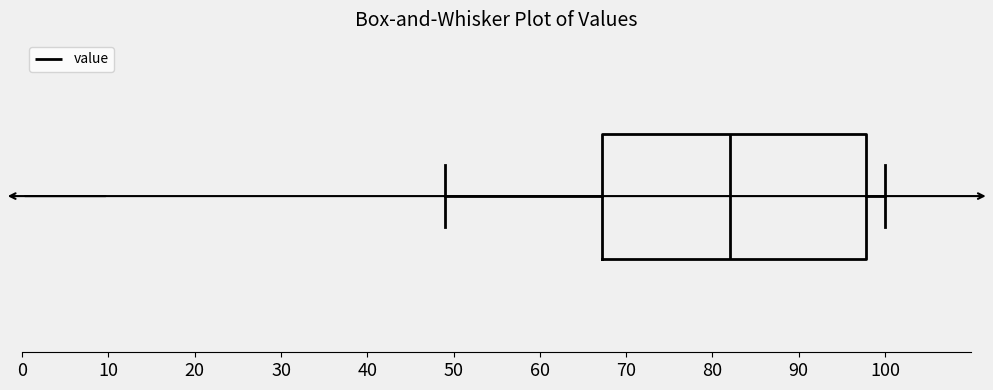

Read this box plot against the x-axis: the position of the median line, the range covered by the box, and the ends of both whiskers. The values are not printed on the chart, so give them approximately, as read against the axis.

median 82, box 67 to 98, whiskers 49 to 100